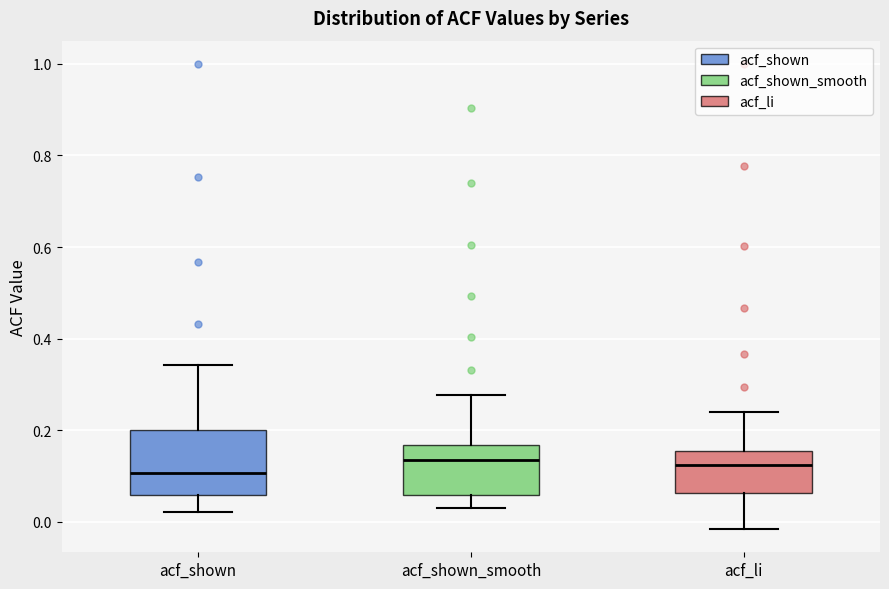

Comparing the boxes themselves (not the whiskers), which one is the tallest?

acf_shown